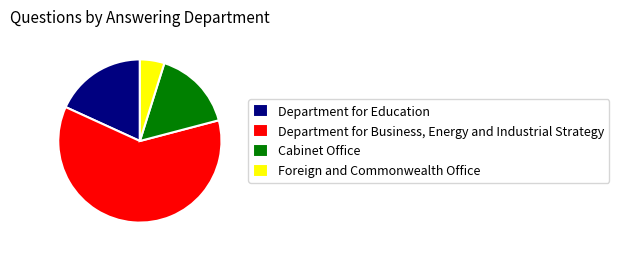

Which slice is the largest?

Department for Business, Energy and Industrial Strategy